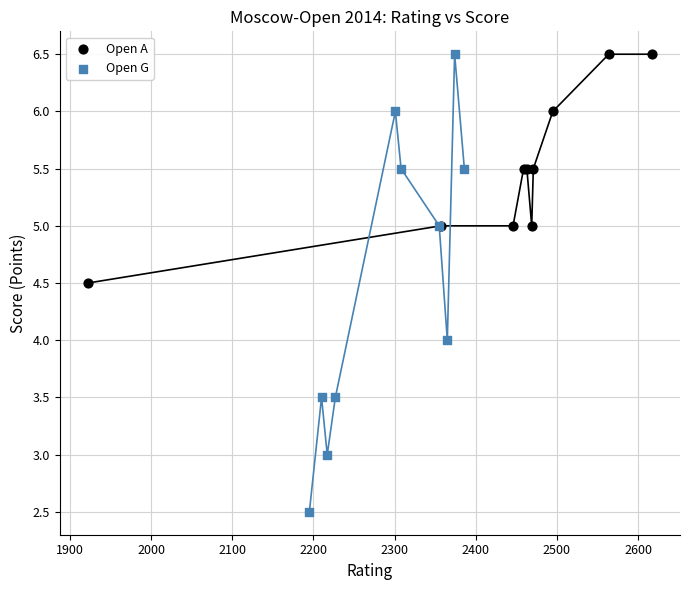

Which series reaches the minimum Y coordinate?

Open G